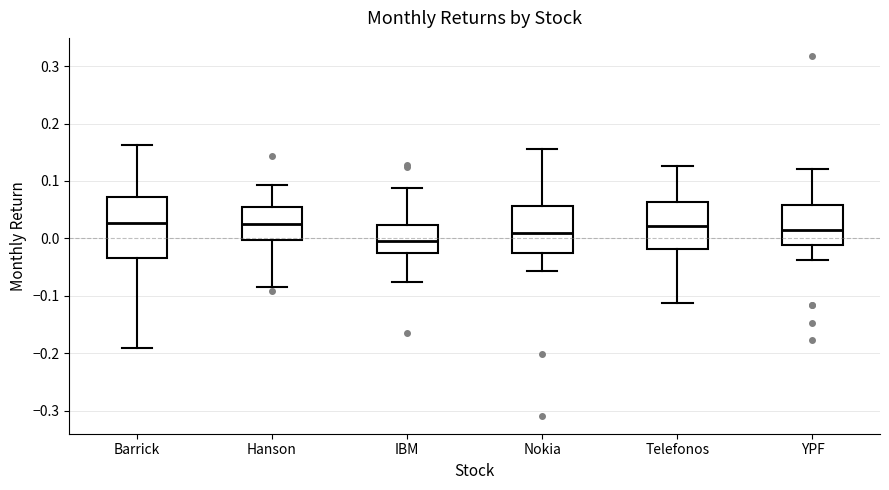

Where is the upper edge of the box for YPF on the y-axis? The values are not printed on the chart, so give them approximately, as read against the axis.

0.06